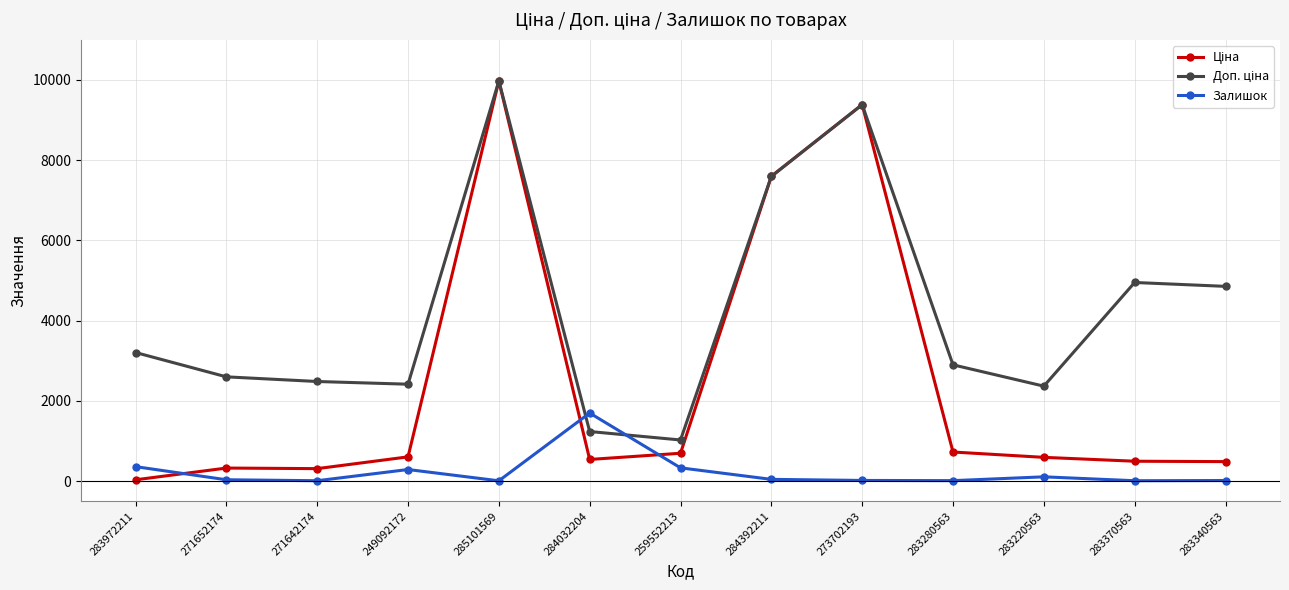

True or false: Залишок has a value of 14.0 at 283340563.

True